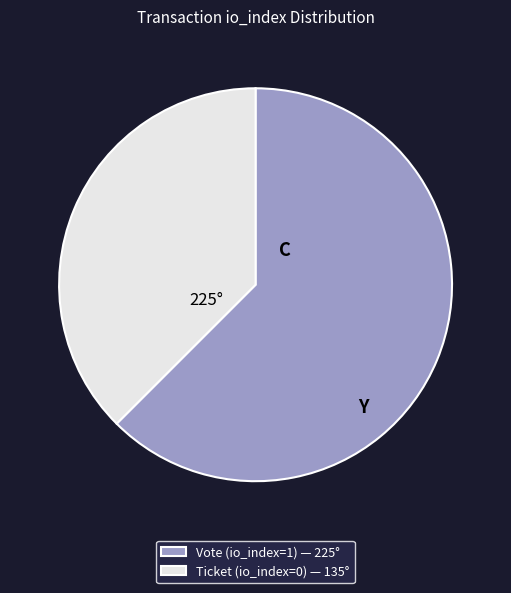

Combined, do Vote (io_index=1) — 225° and Ticket (io_index=0) — 135° account for over 50%?

Yes